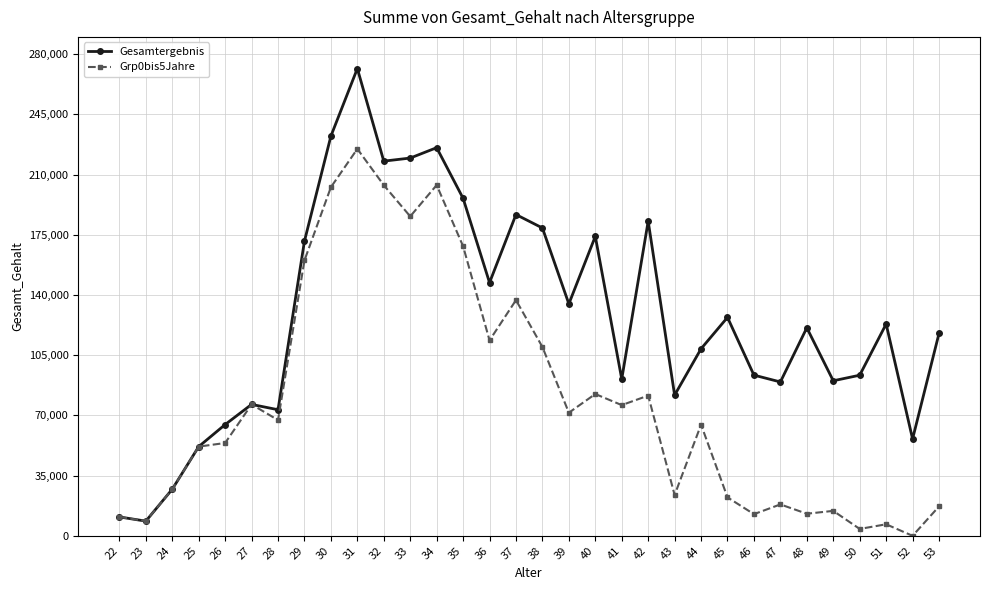

True or false: Grp0bis5Jahre has more than 1 points higher than both neighbors.

True